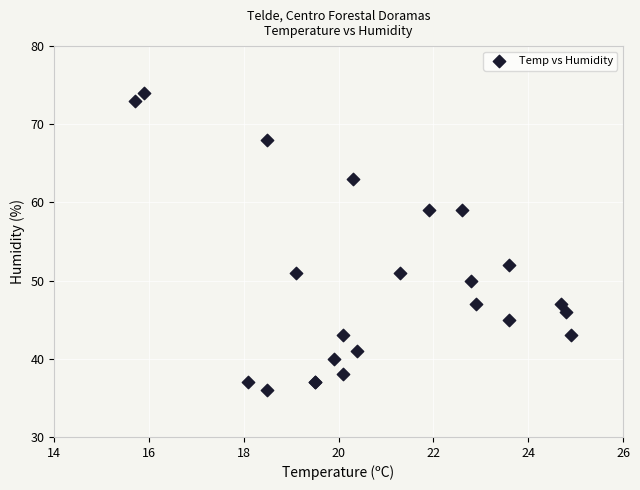

What Y value in the scatter plot is closest to 55?

52